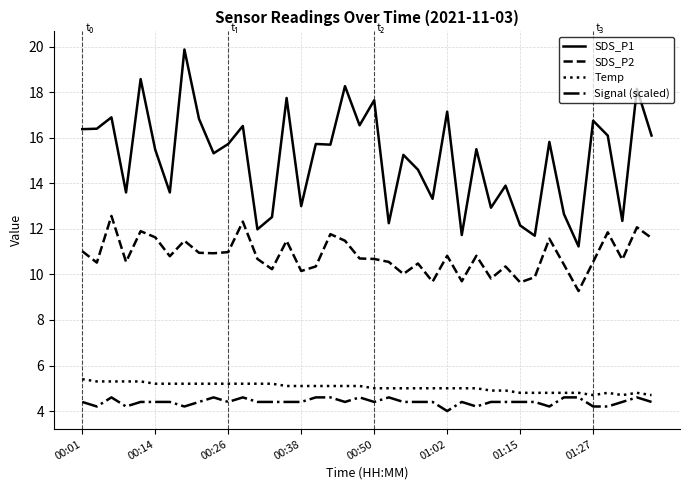

Does the chart have visible grid lines?

Yes